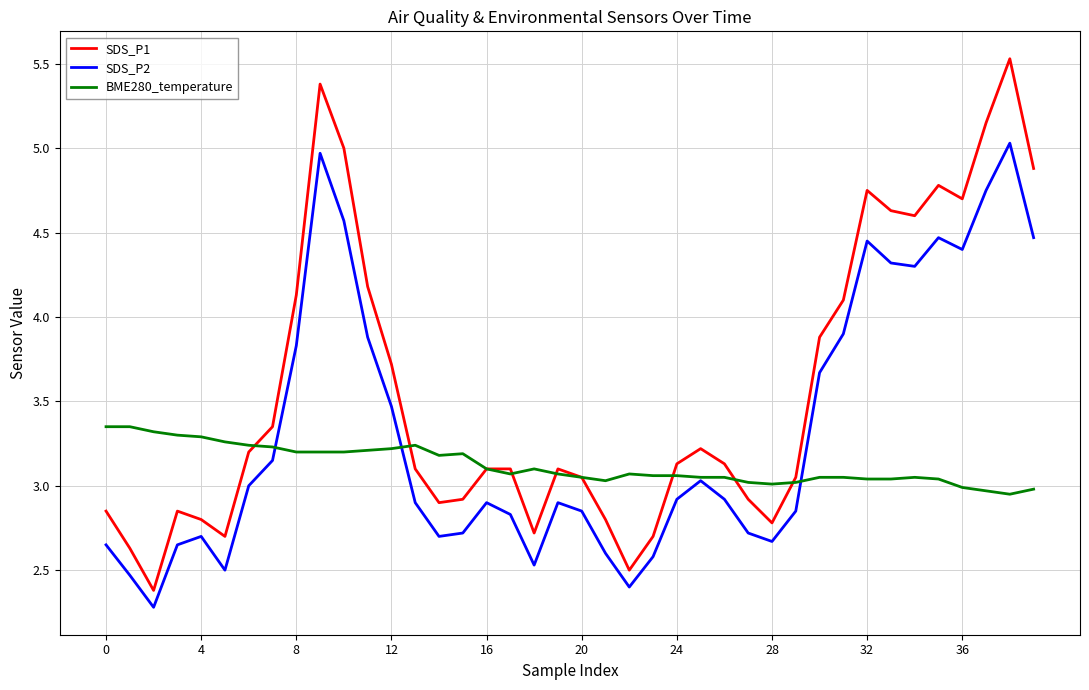

Which series has the widest spread of values?

SDS_P1